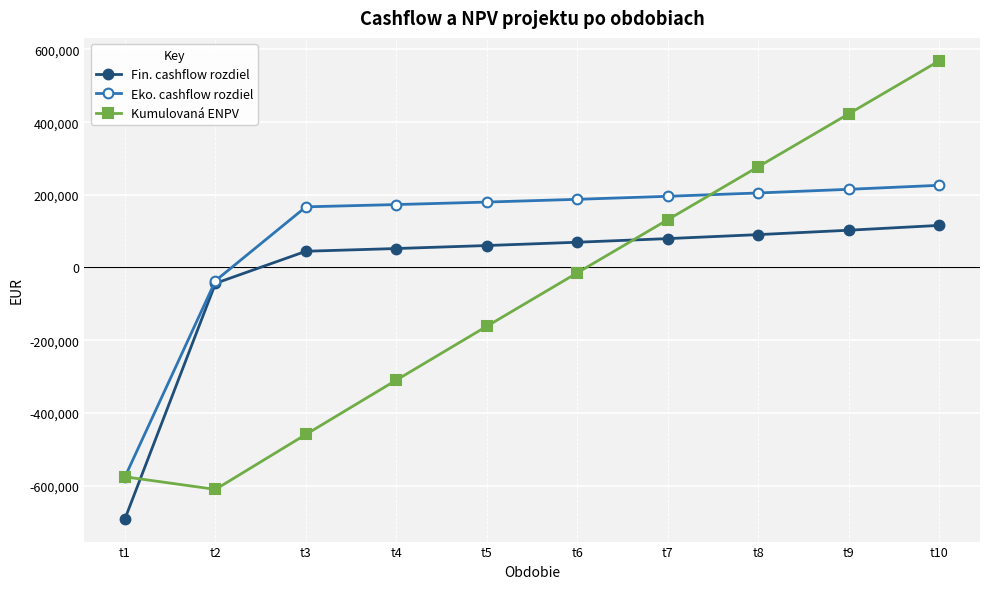

Where does the Eko. cashflow rozdiel series first go above 187615?

t6